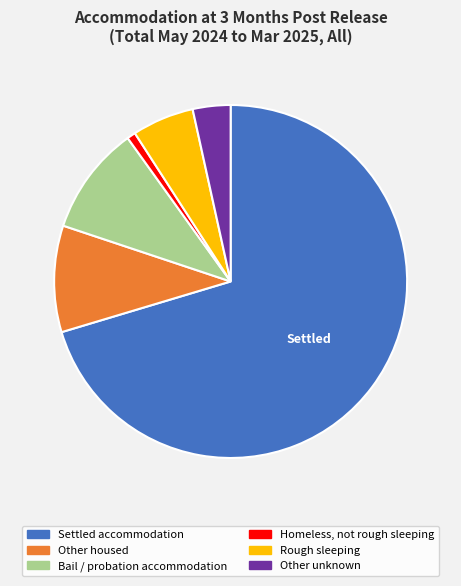

Combined, do Rough sleeping and Bail / probation accommodation account for over 50%?

No